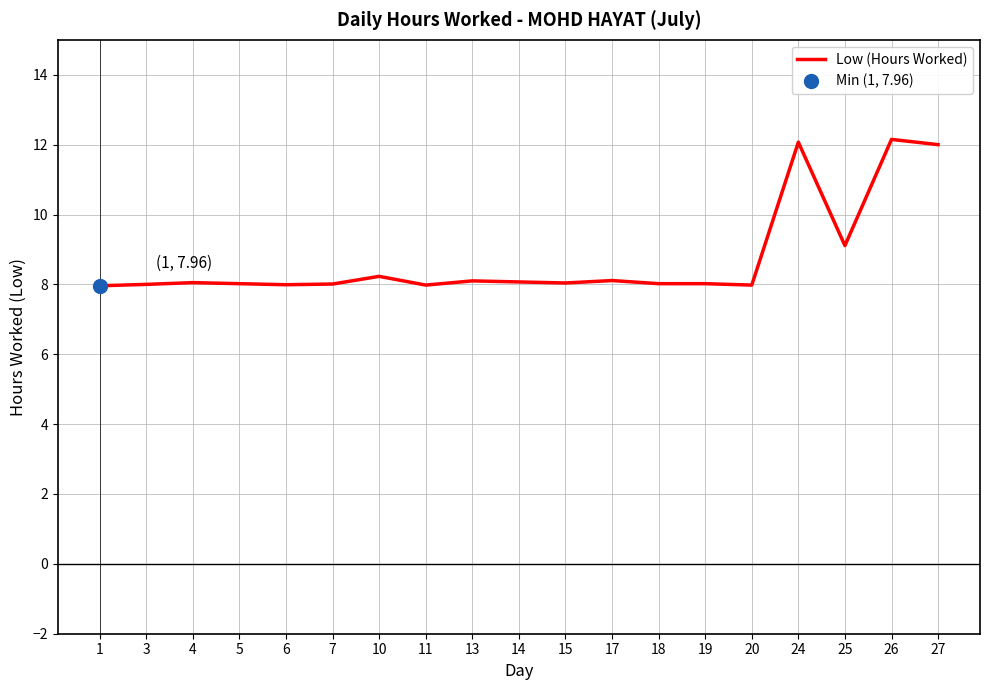

How many data points are less than 8?

4